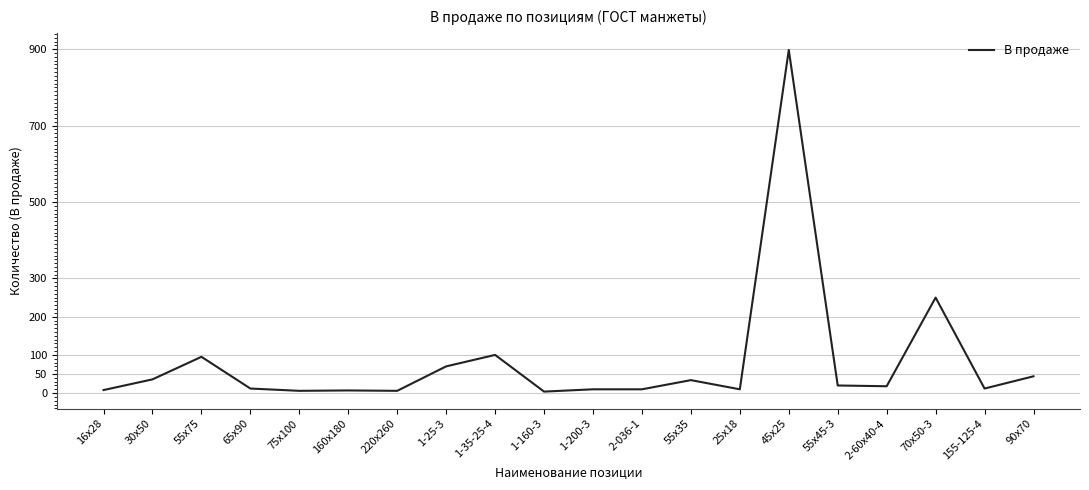

True or false: the data shows 100 at 1-35-25-4.

True